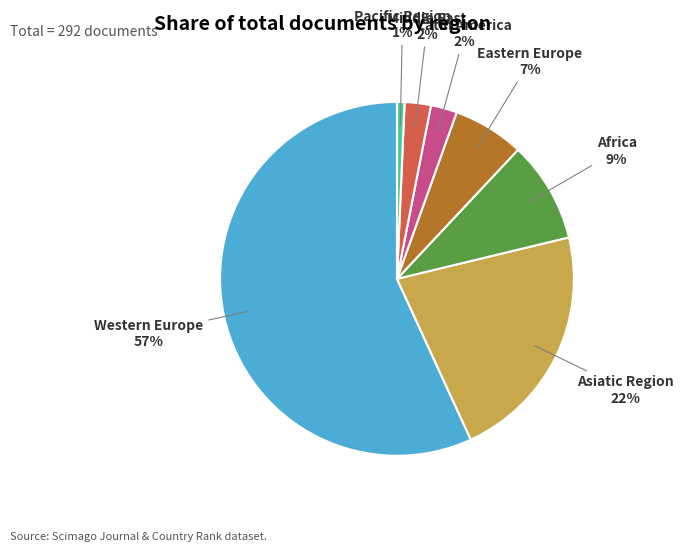

Is there any slice that represents more than half of the pie?

Yes